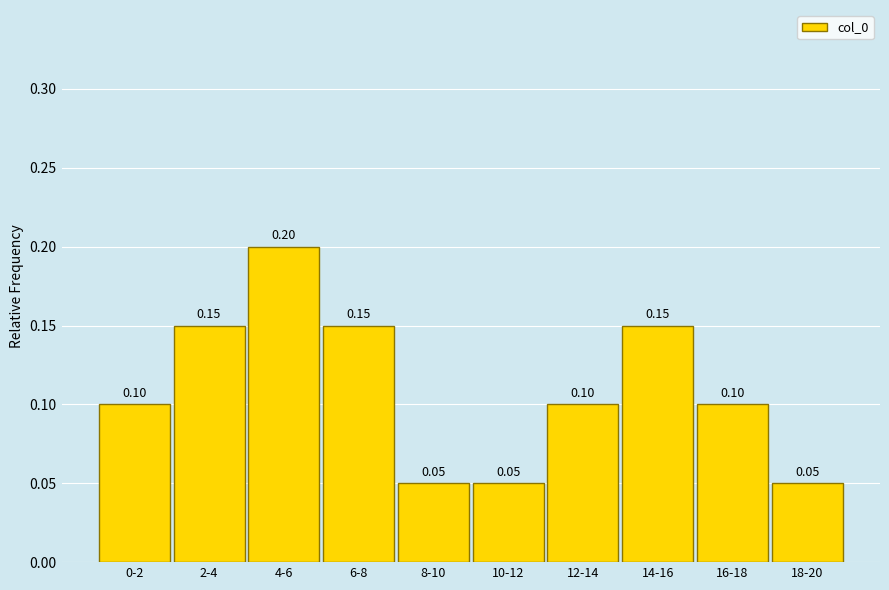

Which has a higher value, 18-20 or 16-18?

16-18